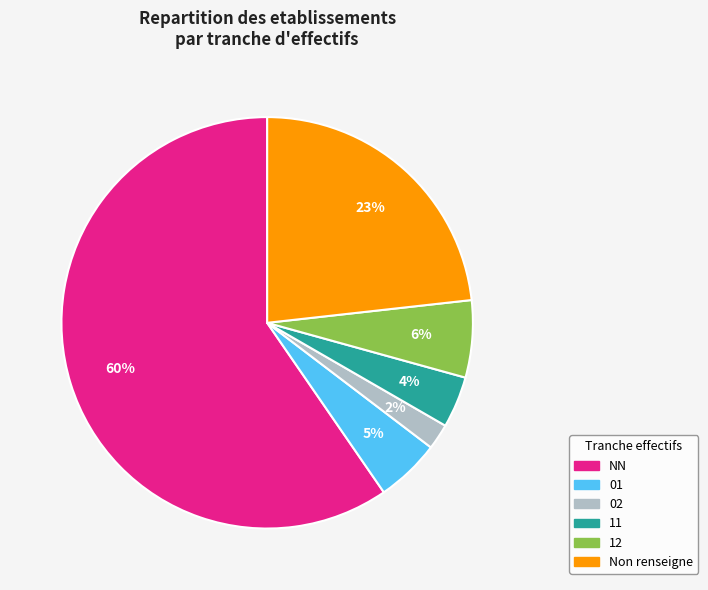

Does any single category account for the majority?

Yes